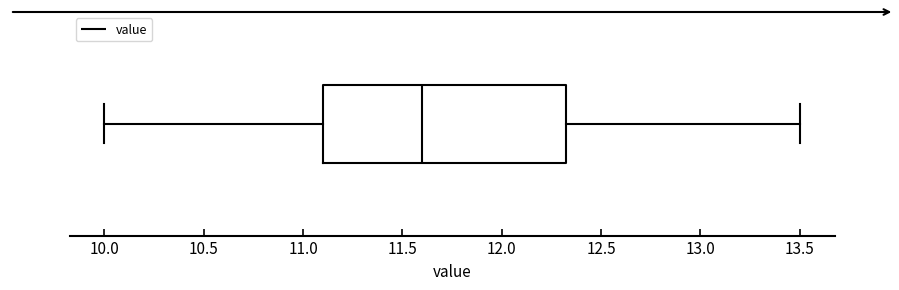

Where does the median line of the box sit on the x-axis? The values are not printed on the chart, so give them approximately, as read against the axis.

11.60